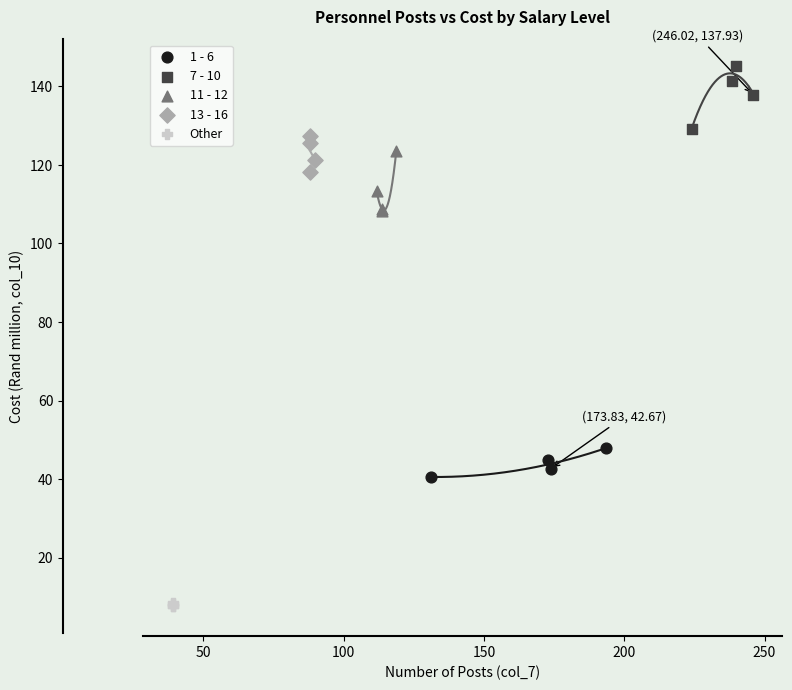

Which series reaches the minimum Y coordinate?

Other